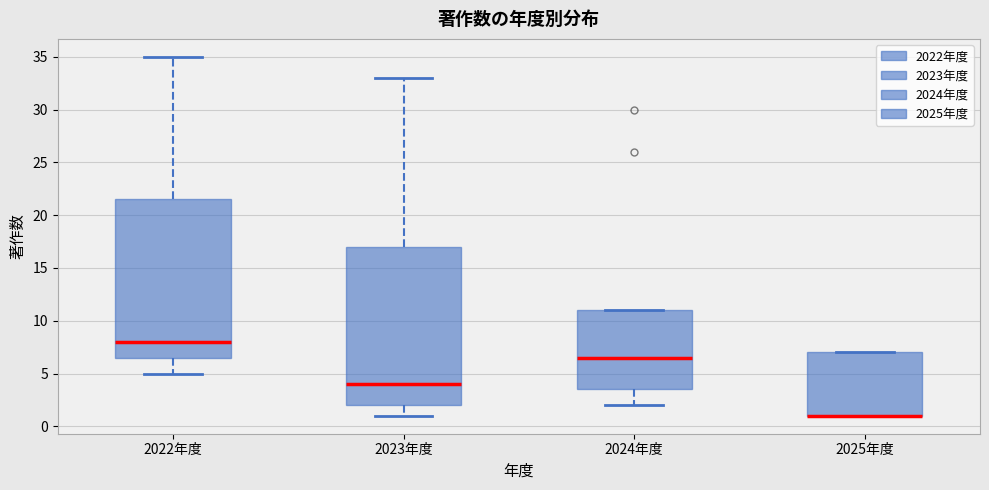

Where is the upper edge of the box for 2024年度 on the y-axis? The values are not printed on the chart, so give them approximately, as read against the axis.

11.0